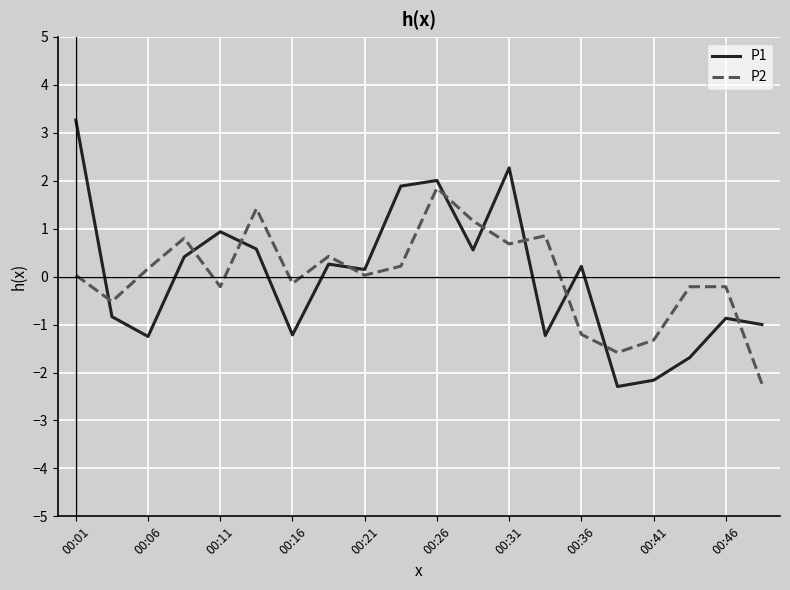

List the series in order of their peak value, lowest first.

P2, P1